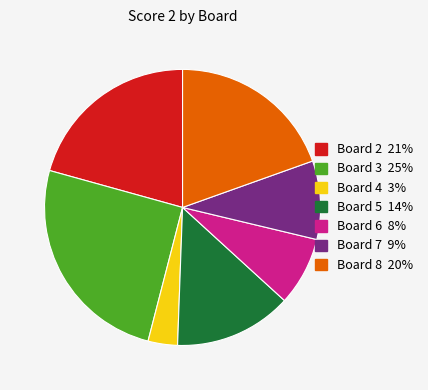

Does any single category account for the majority?

No